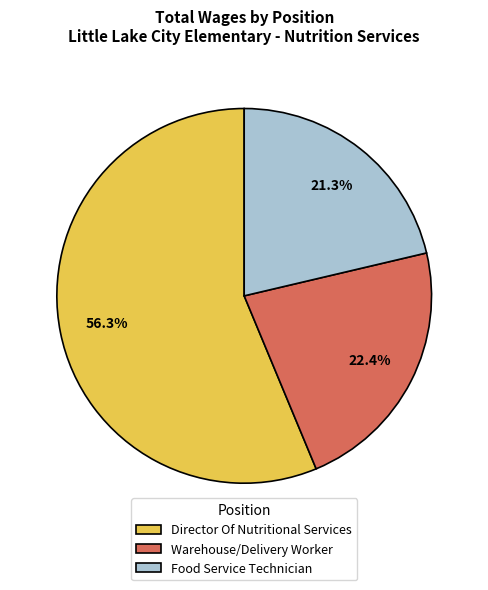

What is the smallest slice in the pie chart?

Food Service Technician